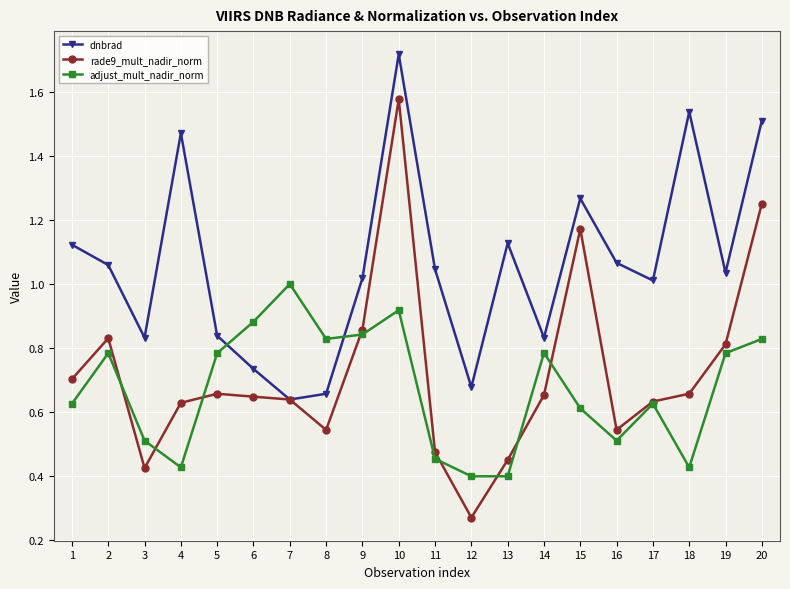

Which series has the widest spread of values?

rade9_mult_nadir_norm